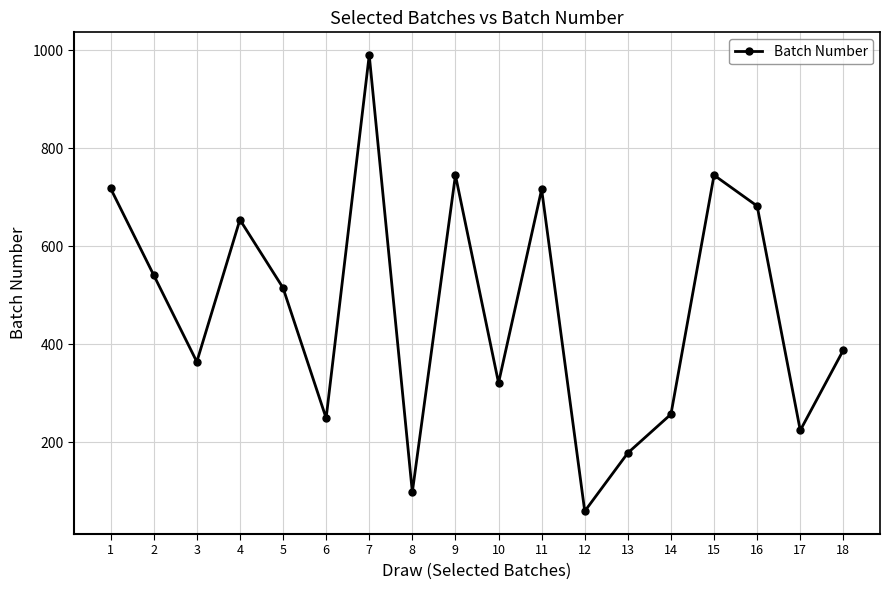

What is the difference between the second highest and second lowest values?

647